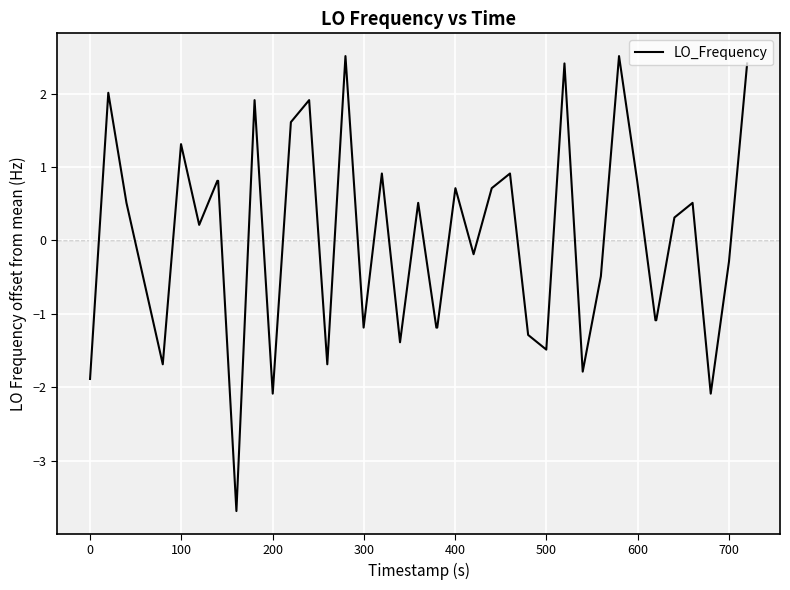

What is the minimum value shown in the chart?

-3.7